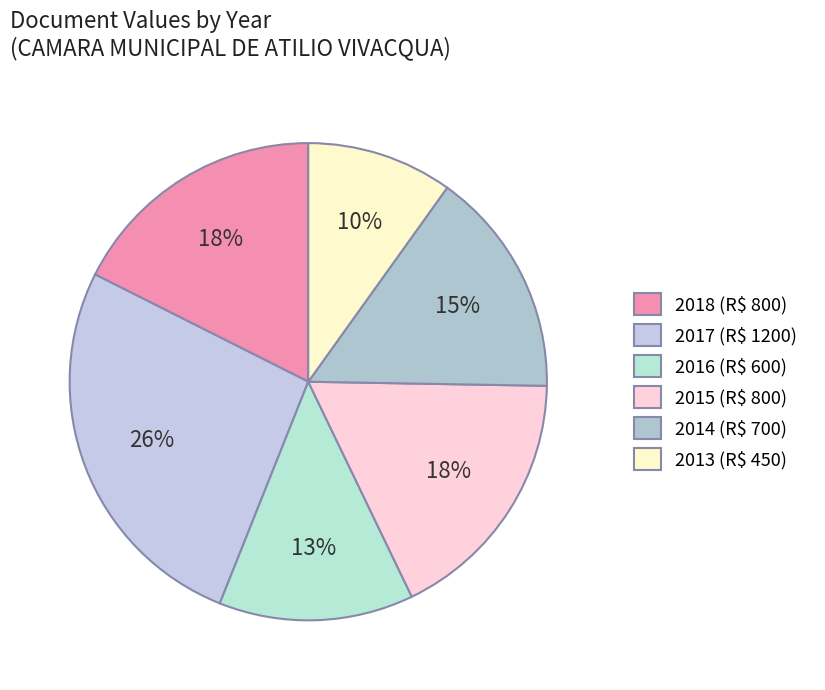

To the nearest percent, what is the difference between the largest and smallest slice percentages?

16%